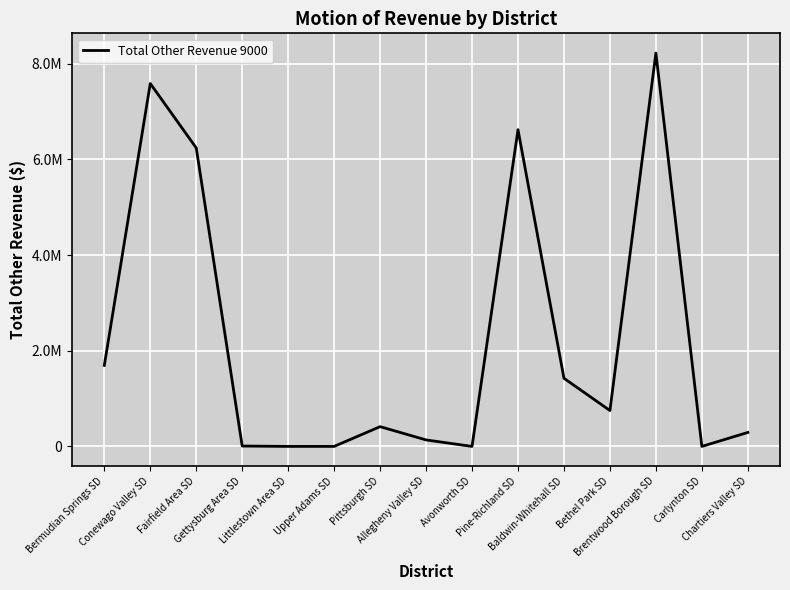

What is the change in value from Littlestown Area SD to Bethel Park SD?

+749890.7